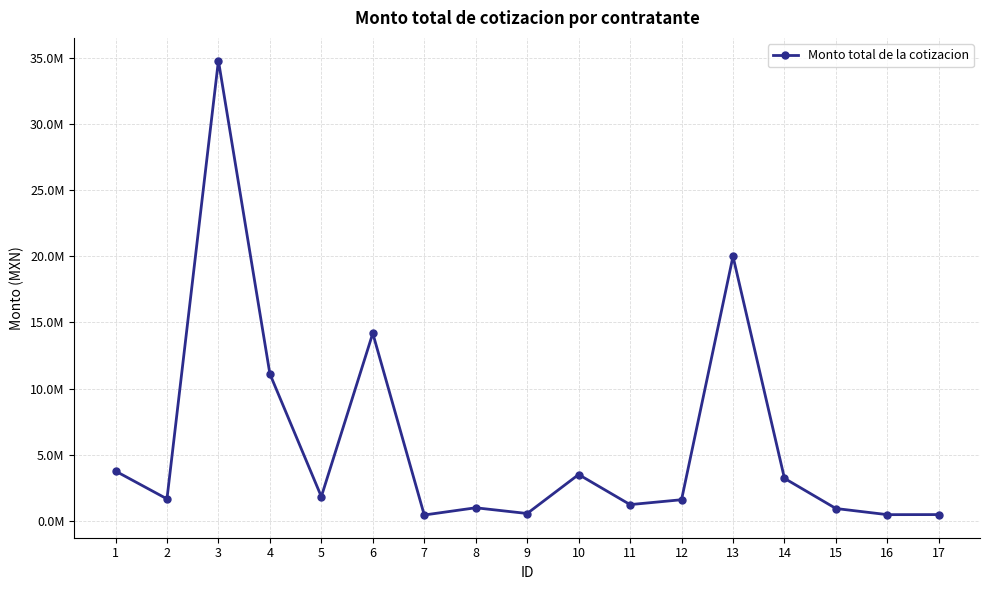

At which category does the chart reach its minimum across all series?

7